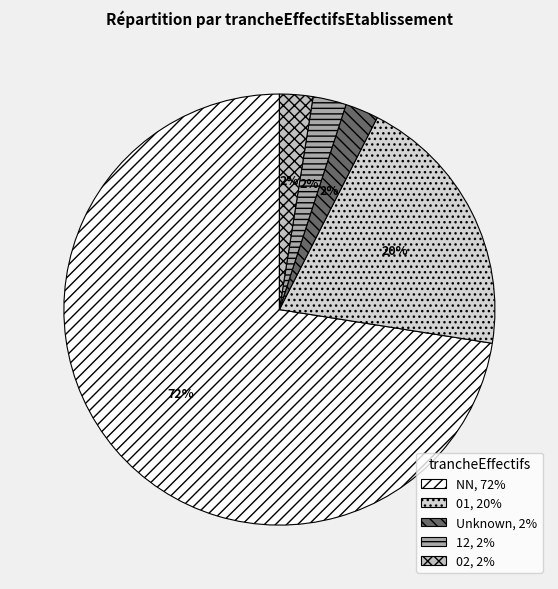

How many slices are in this pie chart?

5